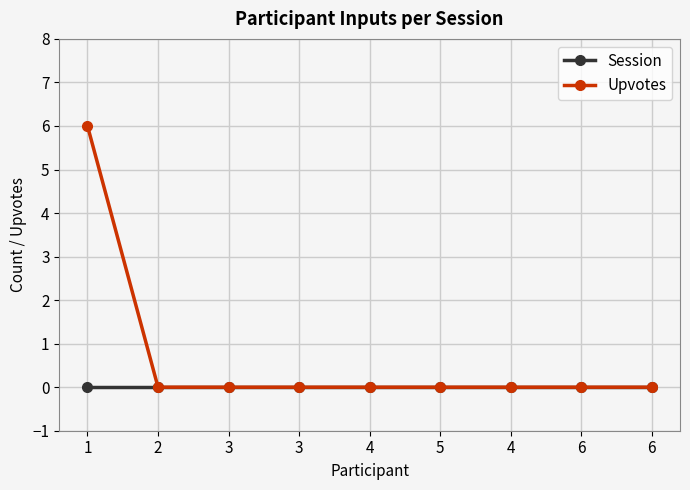

How many distinct data groups are displayed?

2